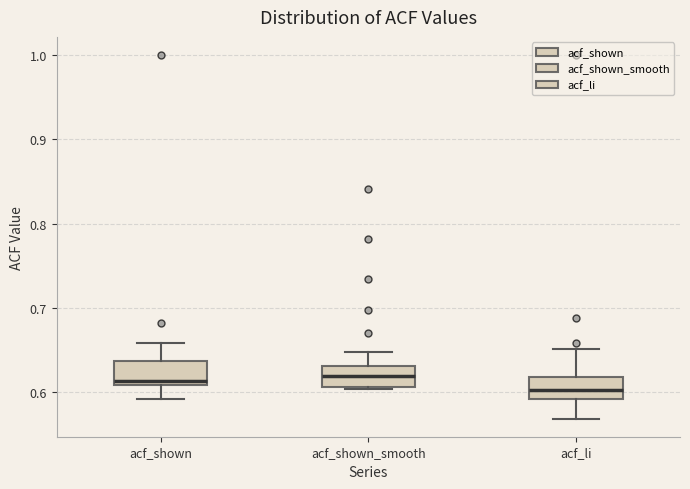

Reading left to right, read every box against the y-axis: the position of its median line, the range the box covers, and the ends of its whiskers. The values are not printed on the chart, so give them approximately, as read against the axis.

acf_shown: median 0.61 (just above the box's lower edge), box 0.61 to 0.64, whiskers 0.59 to 0.66
acf_shown_smooth: median 0.62, box 0.61 to 0.63, whiskers 0.60 to 0.65
acf_li: median 0.60, box 0.59 to 0.62, whiskers 0.57 to 0.65